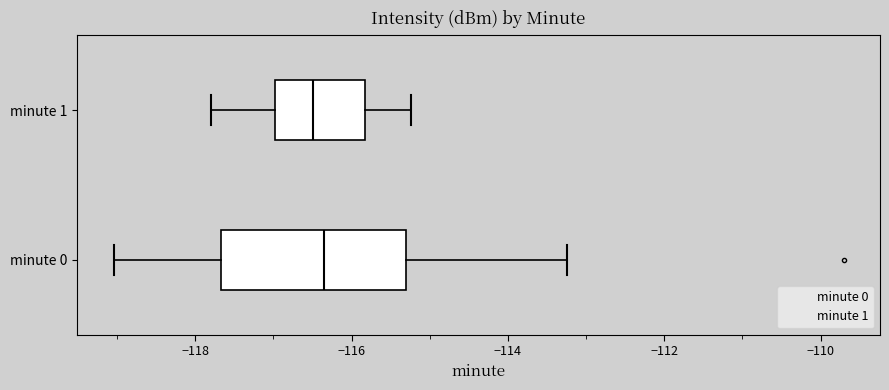

Reading bottom to top, read every box against the x-axis: the position of its median line, the range the box covers, and the ends of its whiskers. The values are not printed on the chart, so give them approximately, as read against the axis.

minute 0: median -116.4, box -117.6 to -115.4, whiskers -119.0 to -113.2
minute 1: median -116.4, box -117.0 to -115.8, whiskers -117.8 to -115.2